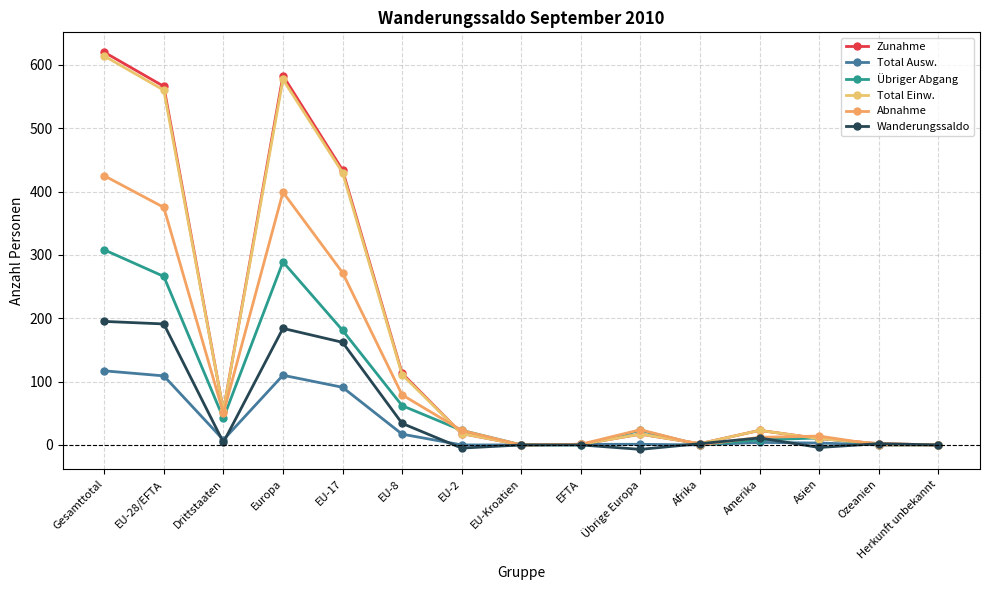

Where is Total Einw. nearest to the value 307?

EU-17